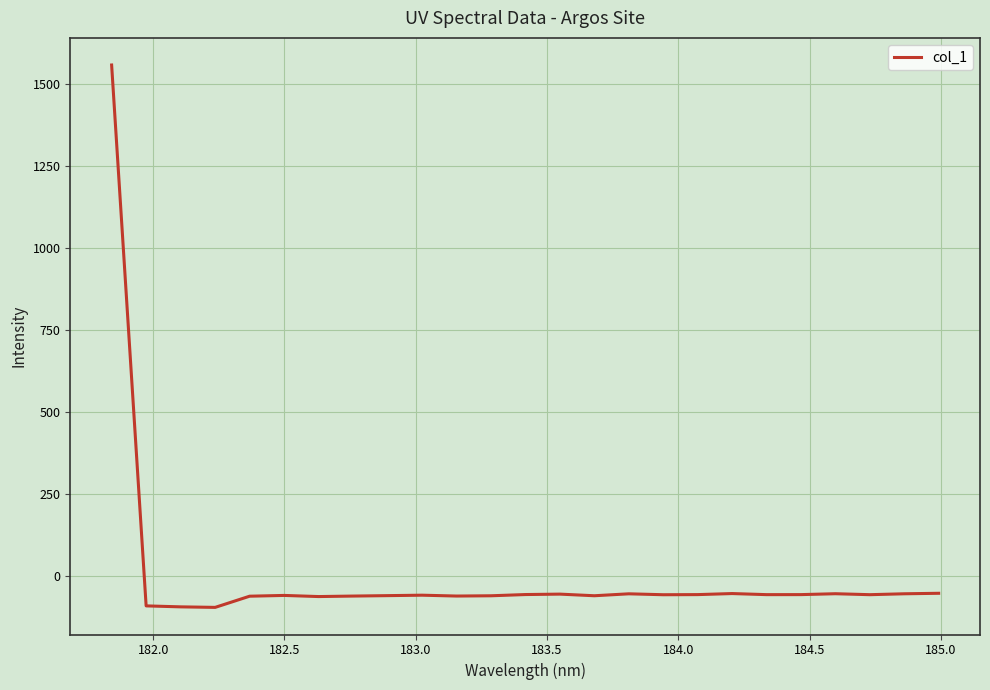

What is the maximum value shown in the chart?

1556.9